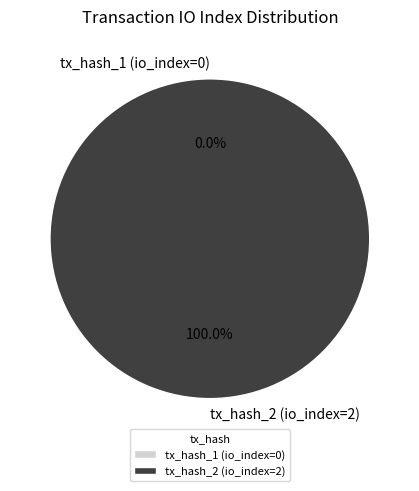

Is it true that tx_hash_2 (io_index=2) is 100% of the pie?

True